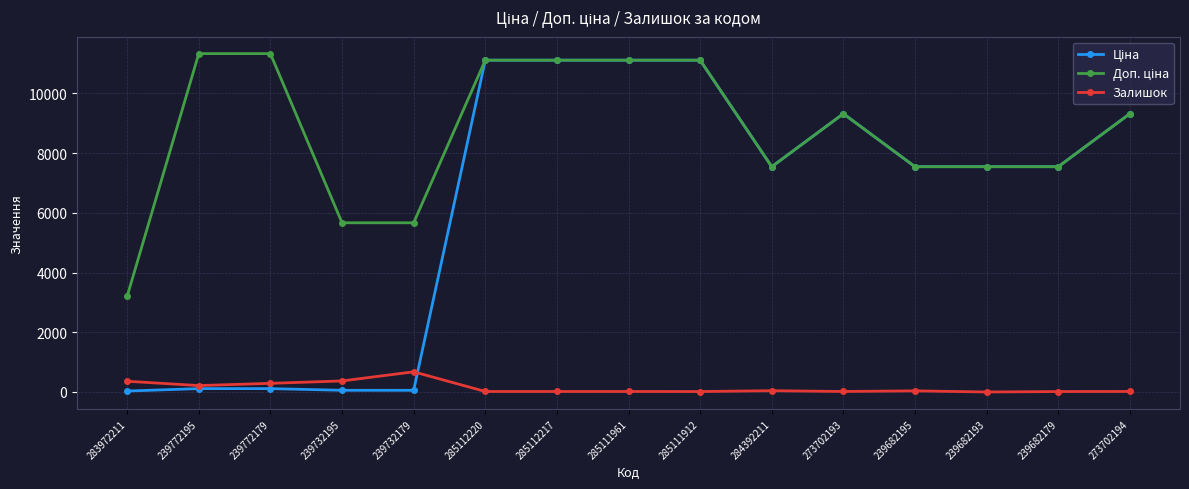

Is it true that Залишок equals 17.0 at 285111961?

True